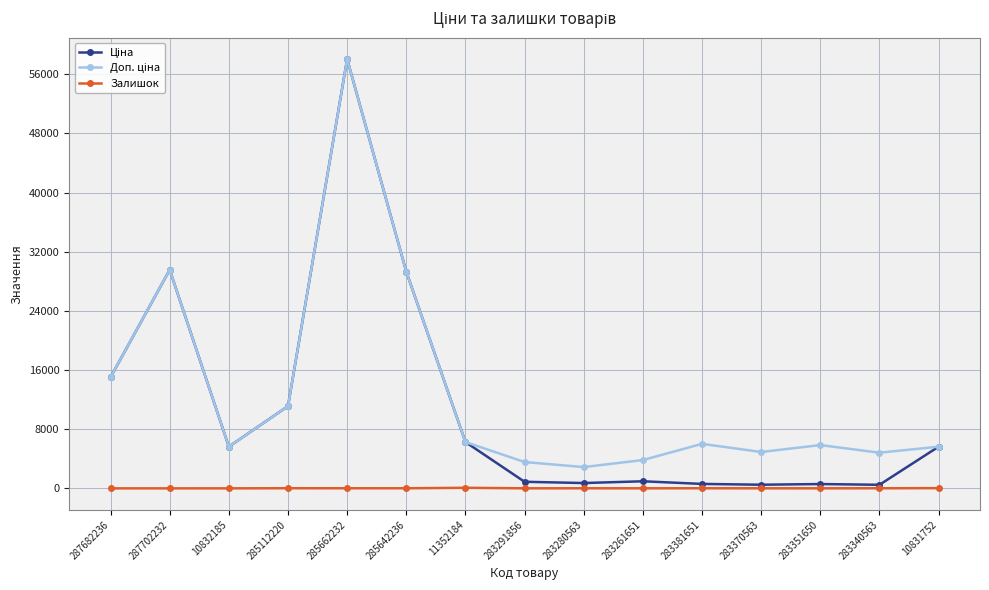

At which category is the sum across all series the highest?

285662232